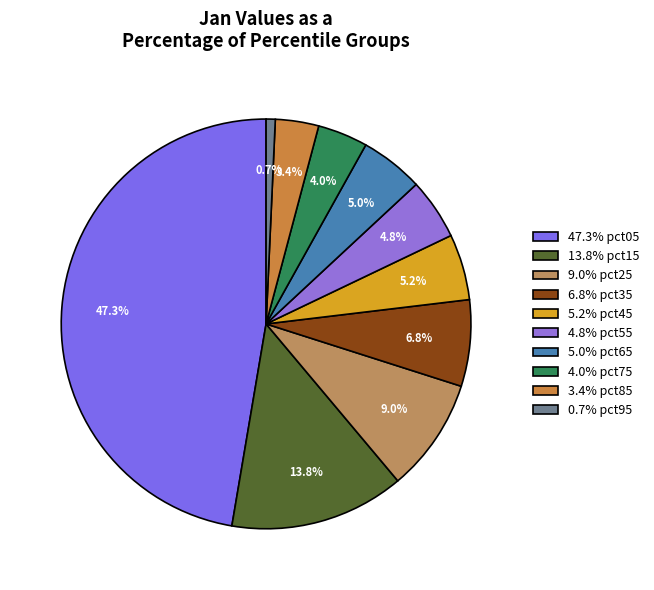

To the nearest percent, what is the average slice percentage?

10%